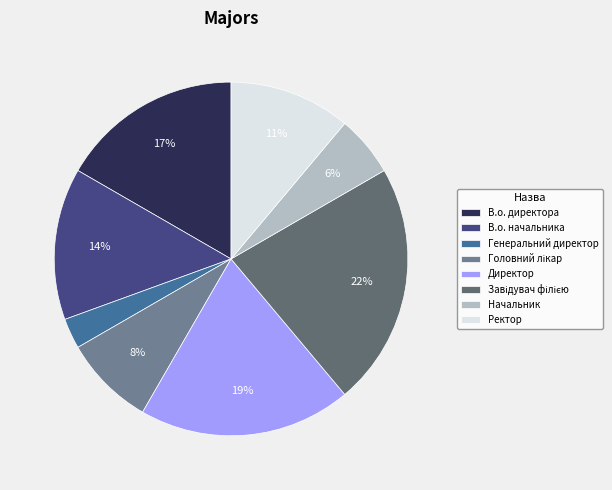

Count the number of slices in the pie.

8